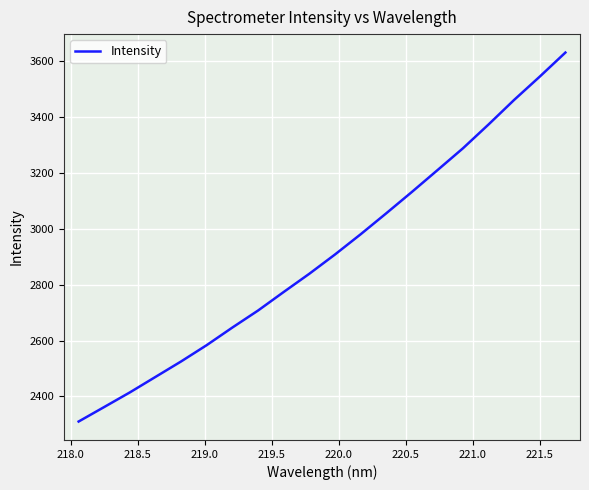

What is the difference between the maximum and minimum values?

1320.3